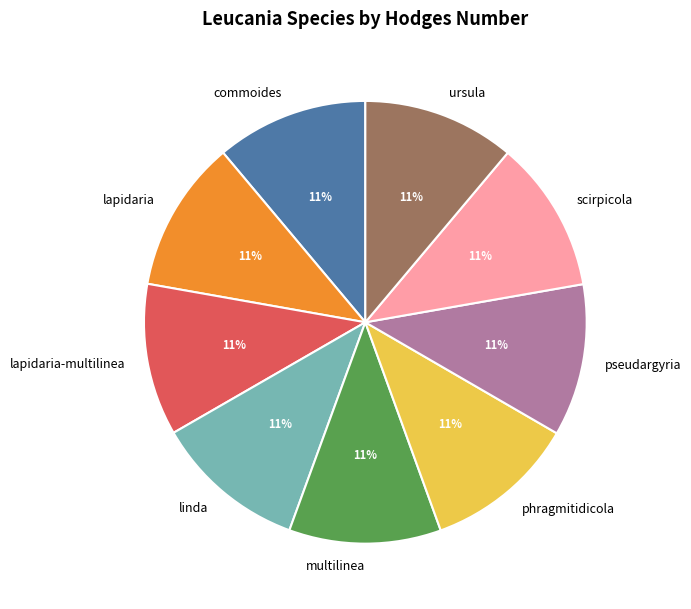

Does any single category account for the majority?

No